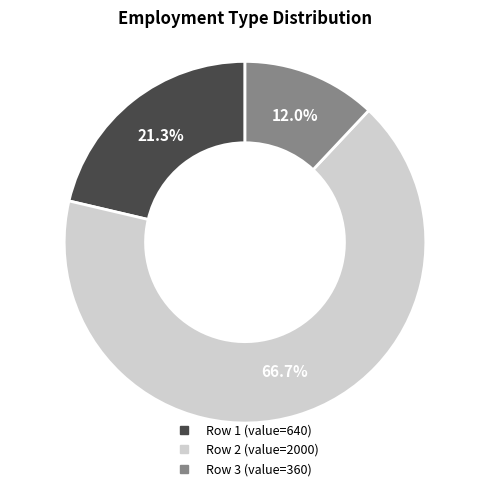

Is there any slice that represents more than half of the pie?

Yes